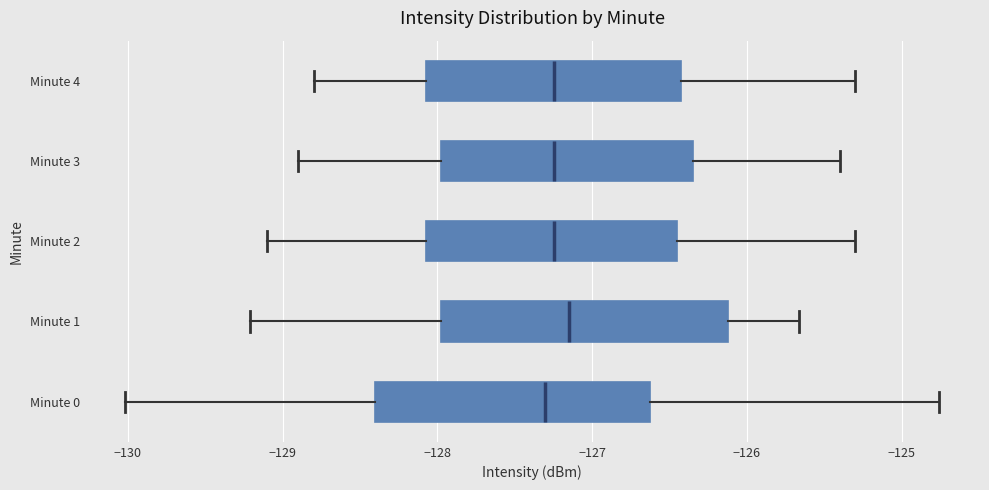

Reading bottom to top, transcribe this box plot: for each box, give where its median line is, the range the box spans, and where its two whiskers end, as read against the x-axis. The values are not printed on the chart, so give them approximately, as read against the axis.

Minute 0: median -127.3, box -128.4 to -126.6, whiskers -130.0 to -124.8
Minute 1: median -127.1, box -128.0 to -126.1, whiskers -129.2 to -125.7
Minute 2: median -127.2, box -128.1 to -126.4, whiskers -129.1 to -125.3
Minute 3: median -127.2, box -128.0 to -126.3, whiskers -128.9 to -125.4
Minute 4: median -127.2, box -128.1 to -126.4, whiskers -128.8 to -125.3